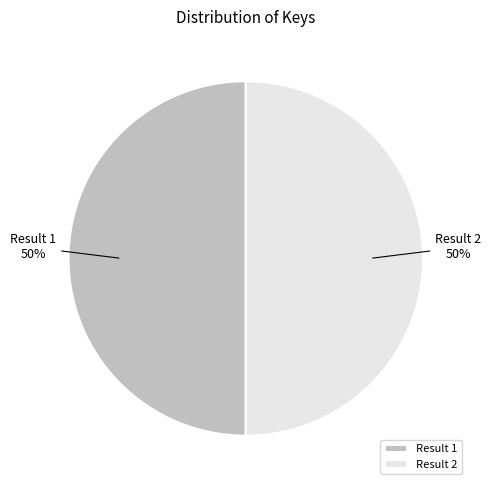

Combined, do Result 1 and Result 2 account for over 50%?

Yes